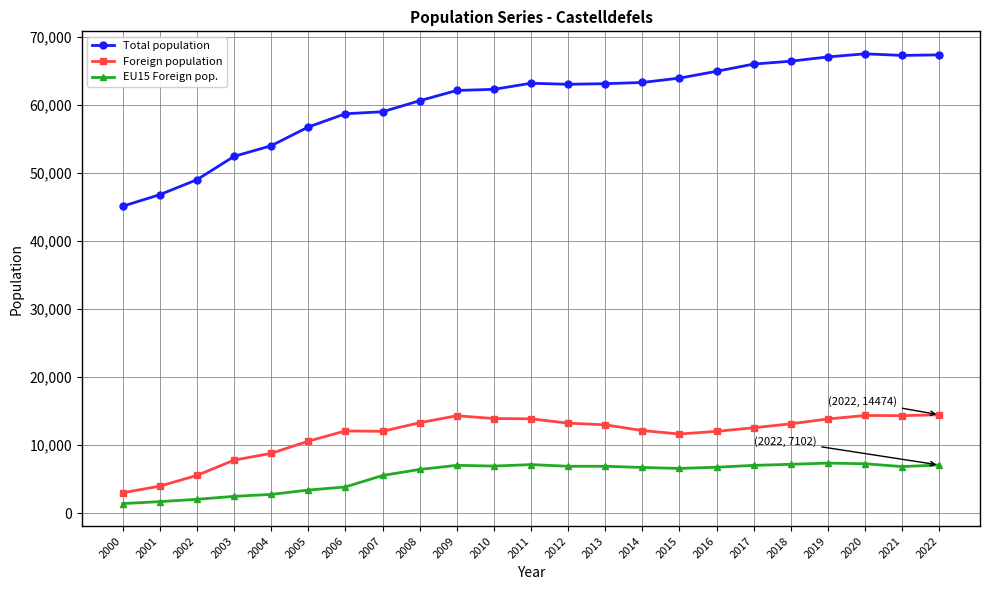

True or false: Foreign population has more than 1 interior local peaks.

True